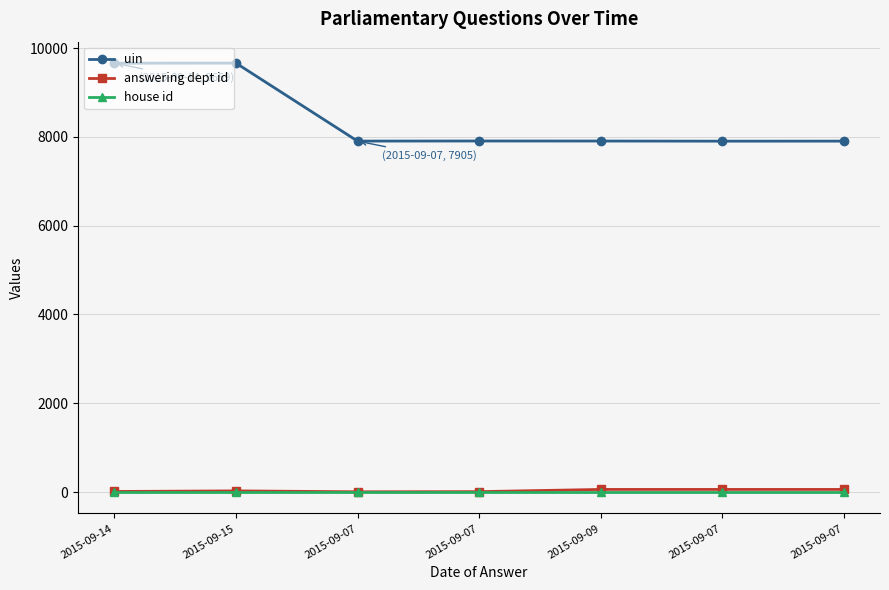

What are all the series names shown in the legend?

uin, answering dept id, house id